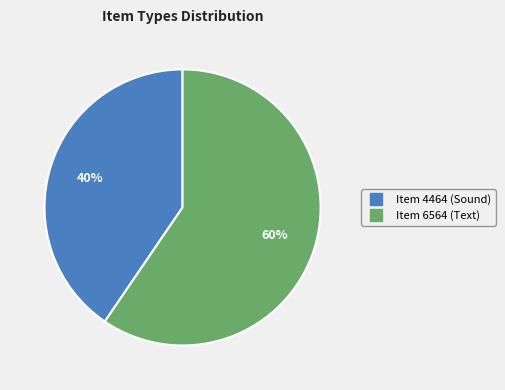

Approximately how many times larger is the value at Item 6564 (Text) compared to Item 4464 (Sound)?

1.5